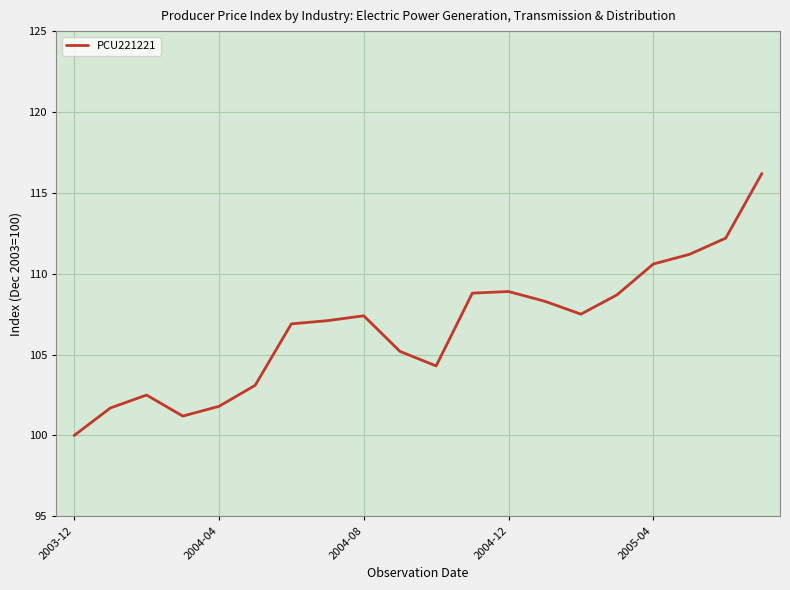

What is the difference between the maximum and minimum values?

16.2